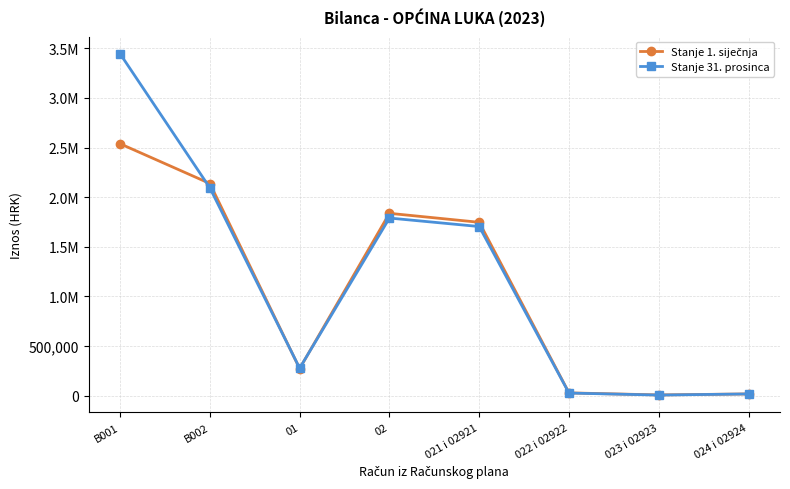

At which category does Stanje 31. prosinca reach its first local valley?

01